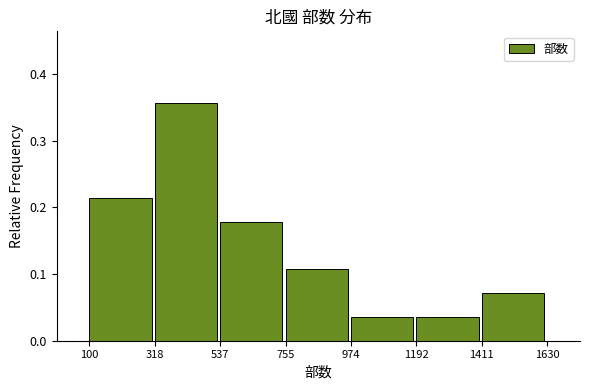

Over which range of the x-axis is the bar tallest?

318 to 537